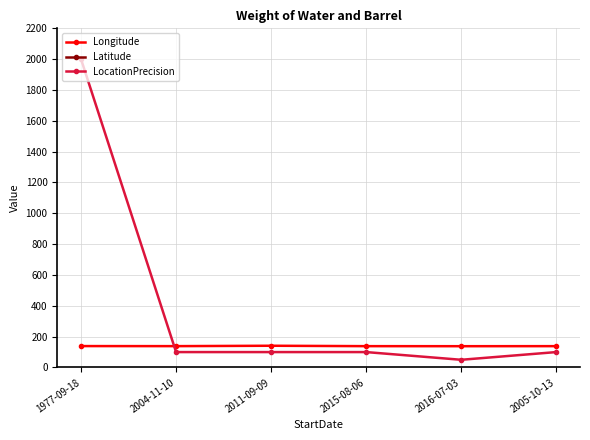

The value of Latitude at 2005-10-13 is -15.8. True or false?

False